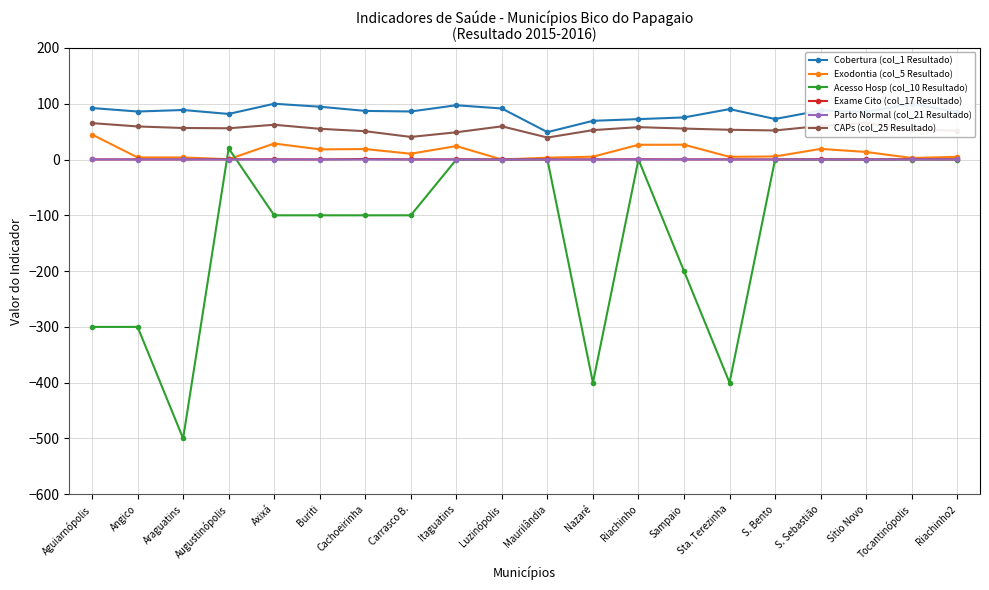

Reading left to right, list all the values displayed in this chart.

Cobertura (col_1 Resultado): 92.3	86.0	88.8	81.7	100.0	94.7	87.1	86.1	97.3	91.5	49.1	69.4	72.4	75.4	90.4	72.6	87.9	85.5	100.0	85.3
Exodontia (col_5 Resultado): 44.8	3.7	3.8	0.5	28.7	18.2	18.8	10.4	24.2	0.0	3.3	5.1	26.4	26.5	4.8	5.5	19.1	13.5	2.8	4.8
Acesso Hosp (col_10 Resultado): -300.0	-300.0	-500.0	20.0	-100.0	-100.0	-100.0	-100.0	0.0	0.0	0.0	-400.0	0.0	-200.0	-400.0	0.0	0.0	0.0	0.0	0.0
Exame Cito (col_17 Resultado): 0.2	0.3	0.2	0.5	0.4	0.2	1.0	0.3	0.4	0.1	0.3	0.2	0.5	0.2	0.3	0.2	0.4	0.1	0.6	0.4
Parto Normal (col_21 Resultado): 0.1	0.0	0.1	0.0	0.0	0.0	0.0	0.0	0.0	0.0	0.0	0.0	0.1	0.1	0.0	0.1	0.0	0.0	0.1	0.1
CAPs (col_25 Resultado): 65.3	59.3	56.5	56.0	62.3	55.1	50.8	40.5	48.8	59.5	39.4	52.7	58.0	55.5	53.3	52.1	60.2	65.4	53.2	51.8